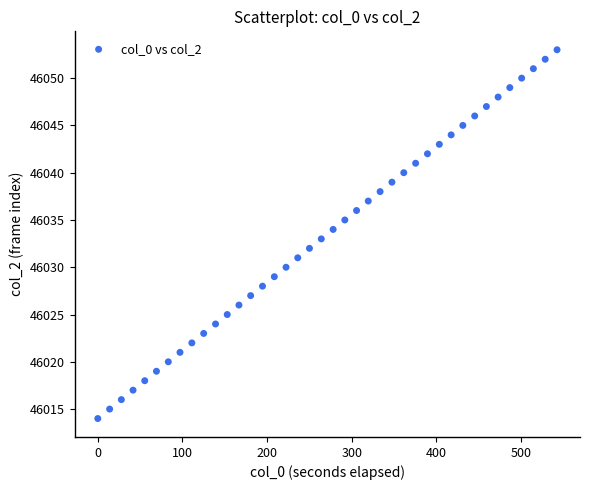

Count the number of points in this scatter plot.

40